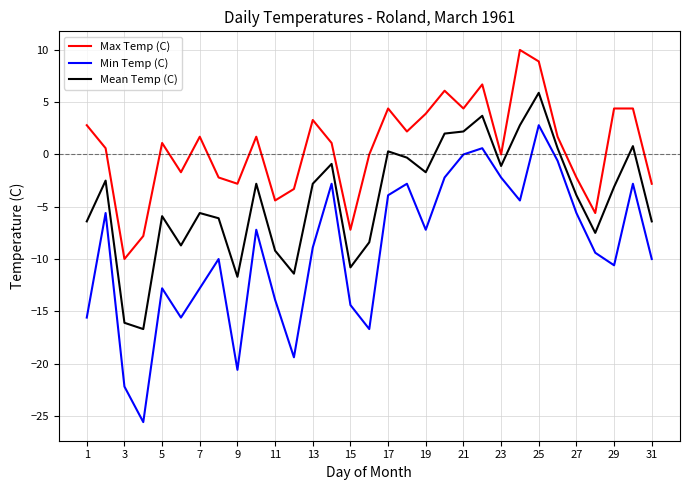

Which series has the largest total across all categories?

Max Temp (C)